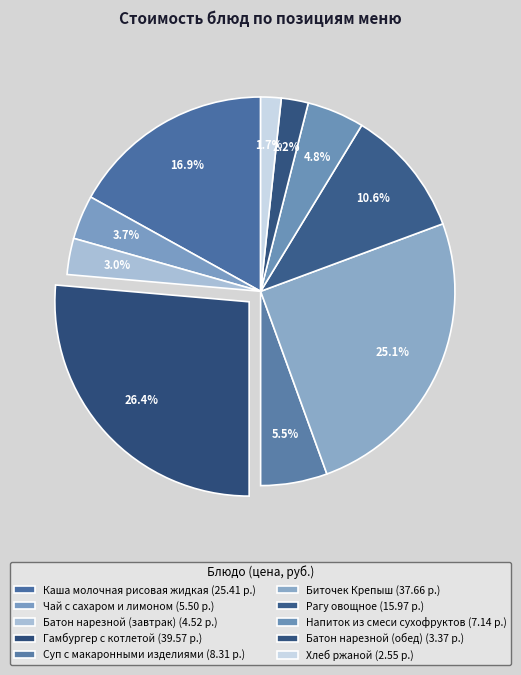

Count the number of slices in the pie.

10